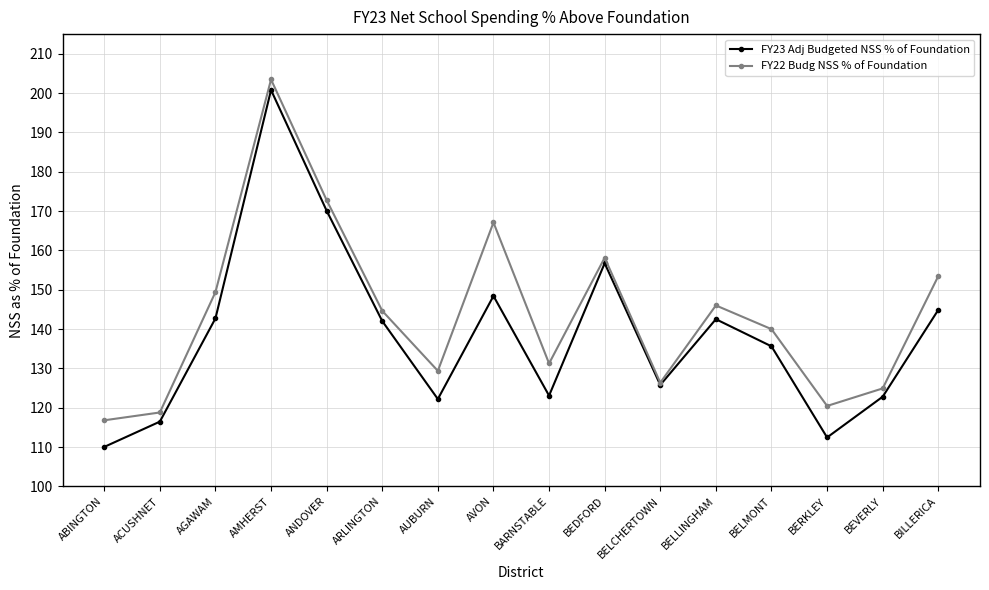

List the series in order of their peak value, highest first.

FY22 Budg NSS % of Foundation, FY23 Adj Budgeted NSS % of Foundation